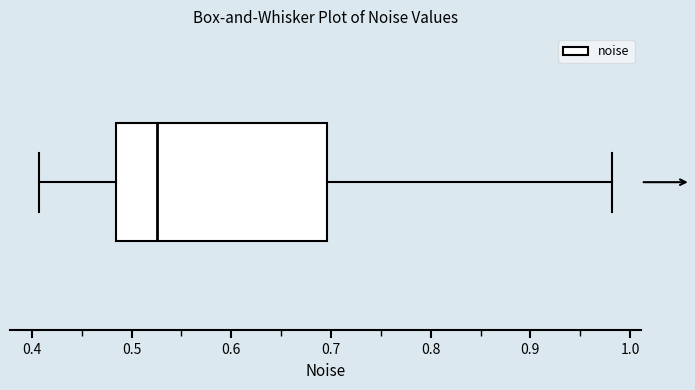

Where does the median line of the box sit on the x-axis? The values are not printed on the chart, so give them approximately, as read against the axis.

0.52